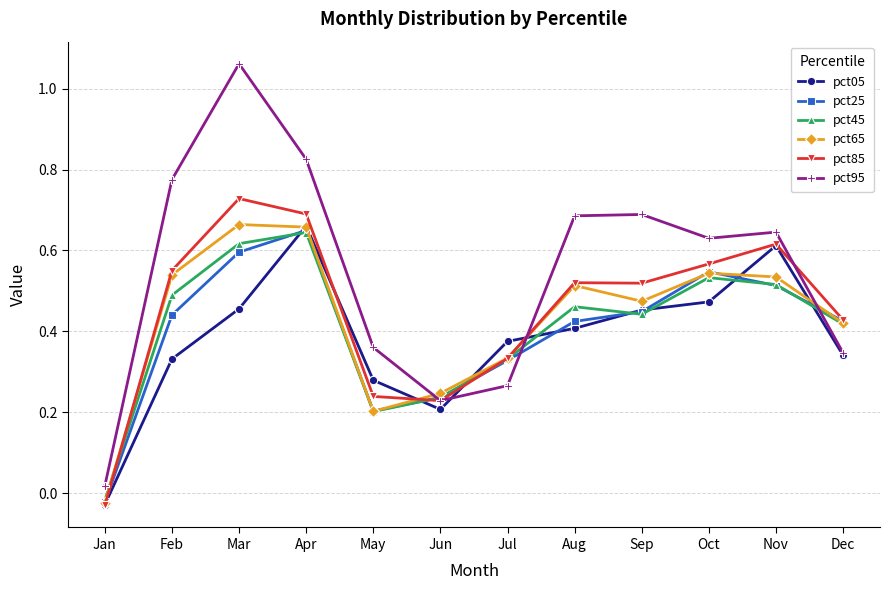

At how many categories does at least one series exceed 0?

12